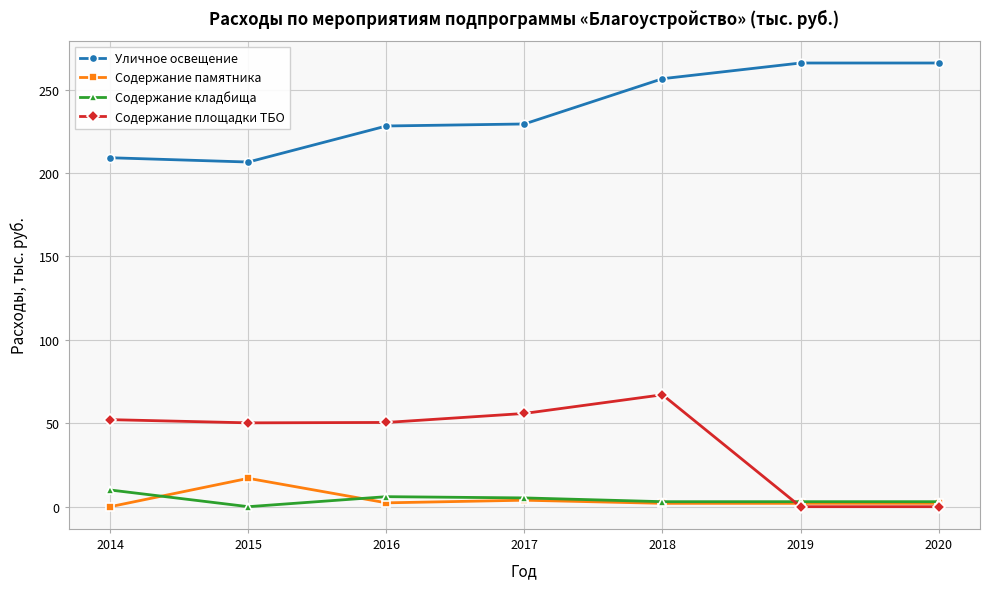

What is the average value of the Уличное освещение series?

237.4